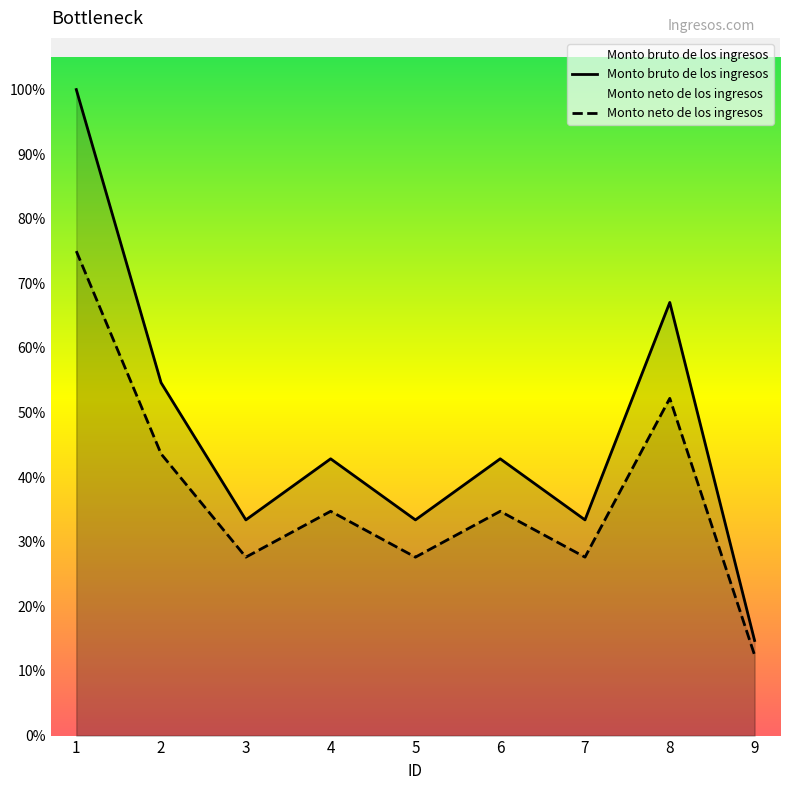

Reading left to right, transcribe all the data shown in this chart.

Monto bruto de los ingresos: 59012.7	32232.5	19704.0	25282.9	19704.0	25282.9	19704.0	39566.8	8686.3
Monto neto de los ingresos: 44256.3	25736.2	16299.7	20489.1	16299.7	20489.1	16299.7	30806.7	7356.8